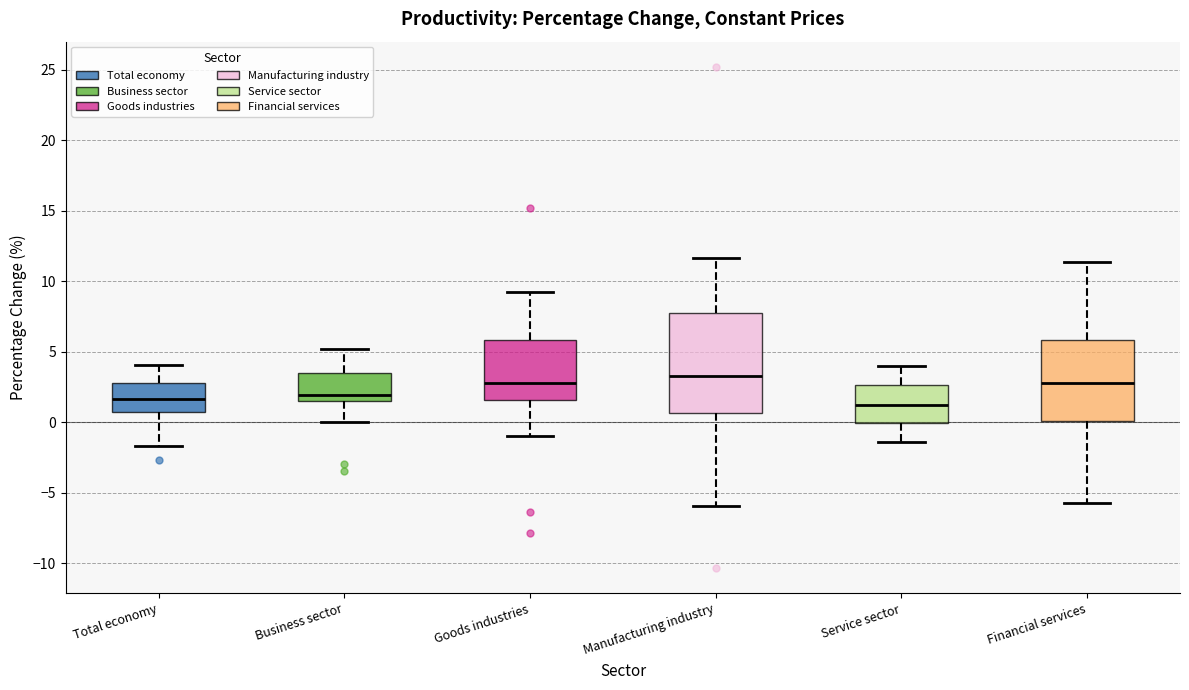

Comparing the boxes themselves (not the whiskers), which one is the tallest?

Manufacturing industry